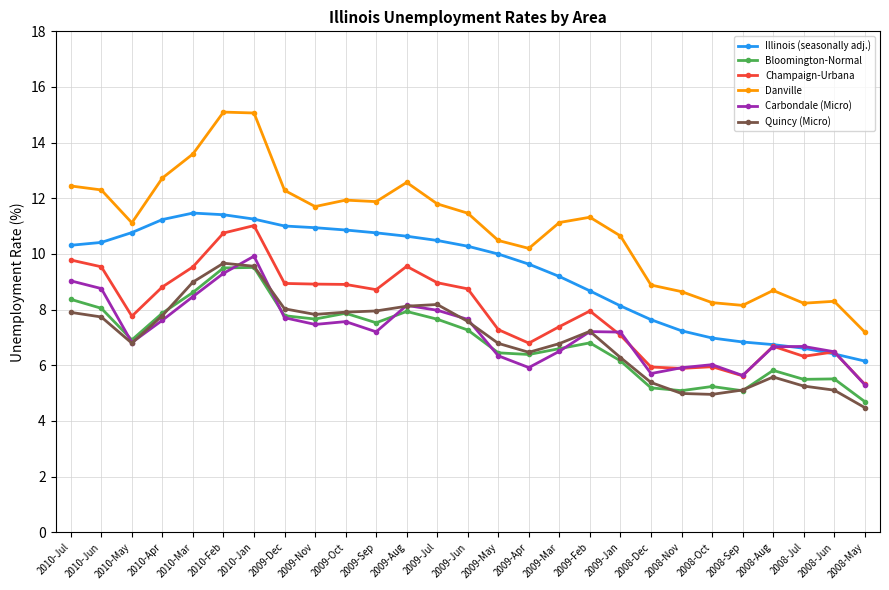

Which series has the largest total across all categories?

Danville